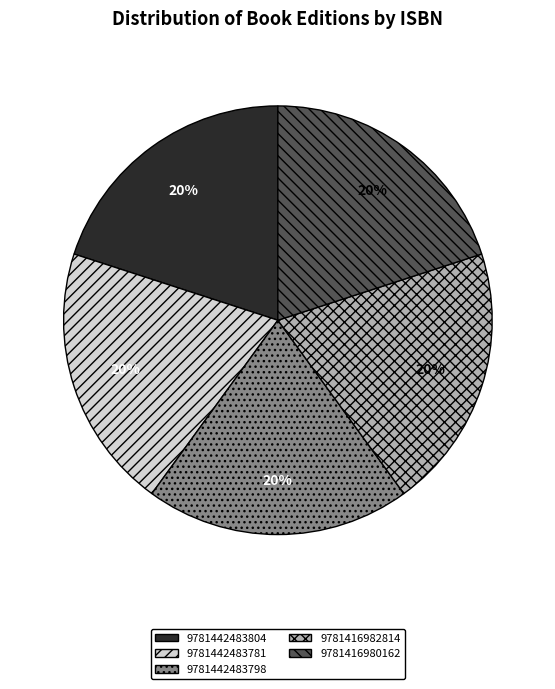

Does 9781442483781 represent more than half of the total?

No